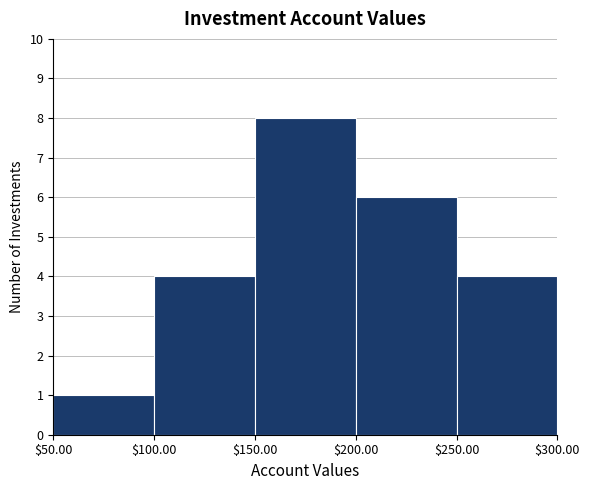

Over which range of the x-axis is the bar tallest?

$150.00 to $200.00